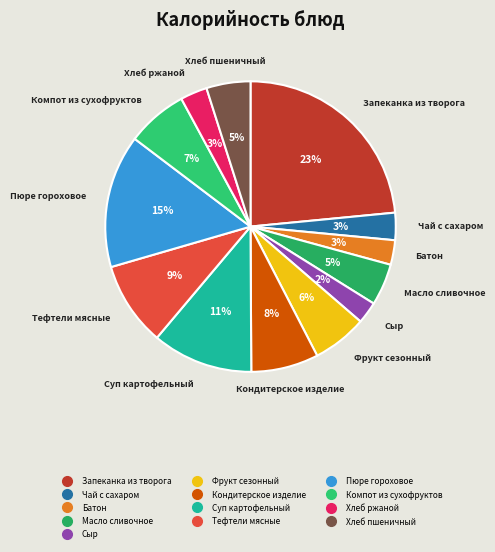

Which slice is the largest?

Запеканка из творога